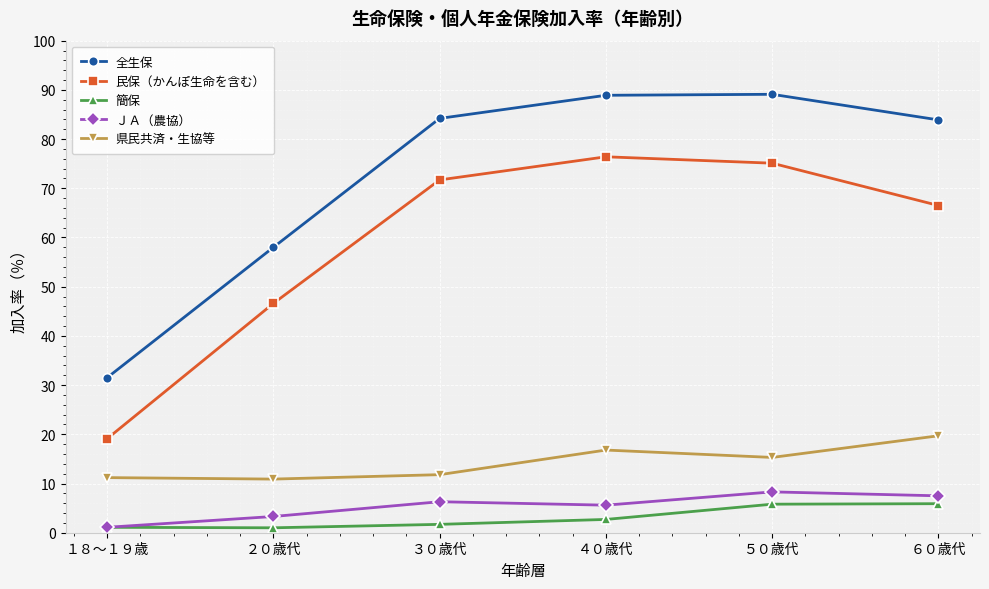

At which category does 県民共済・生協等 reach its first local peak?

４０歳代